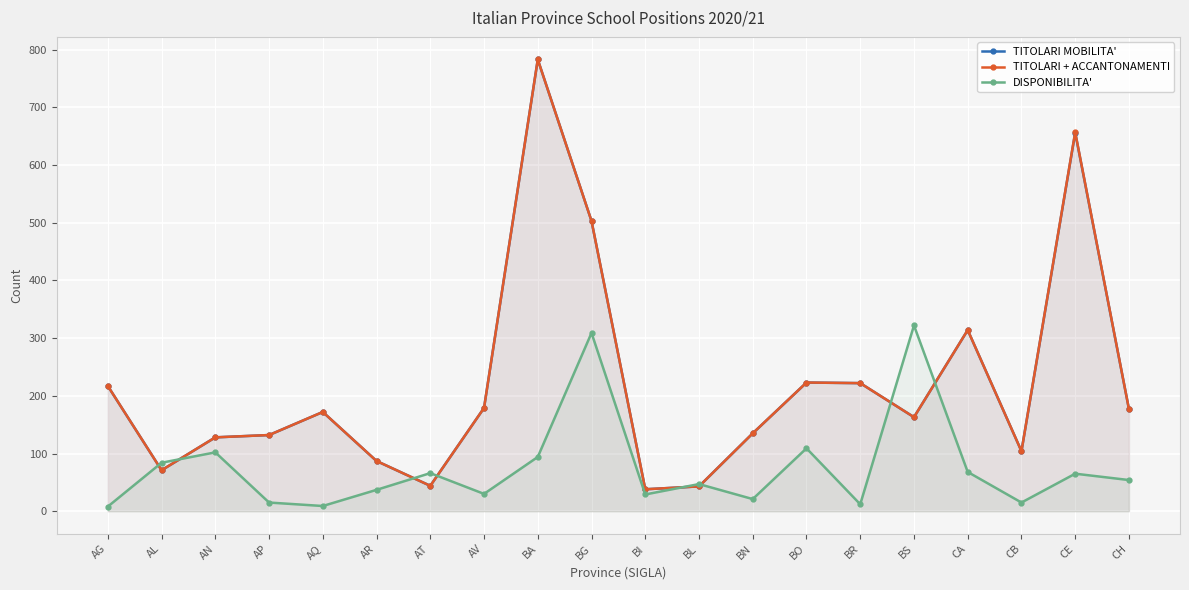

What is the value of the TITOLARI + ACCANTONAMENTI point at the 5th from the left?

172